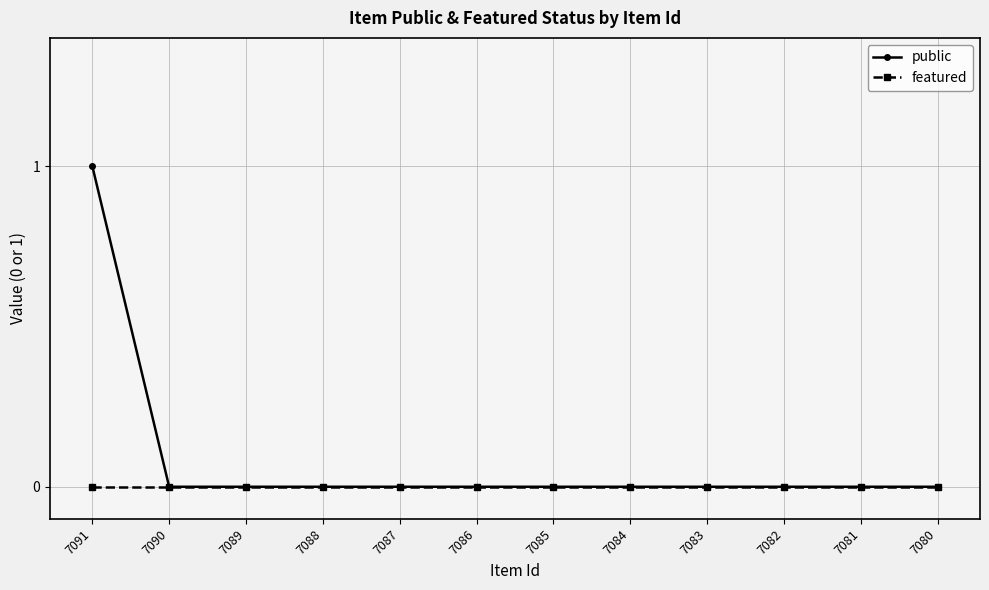

At which category is the sum across all series the highest?

7091